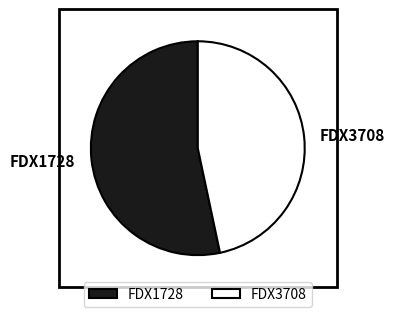

Between FDX3708 and FDX1728, which is larger?

FDX1728